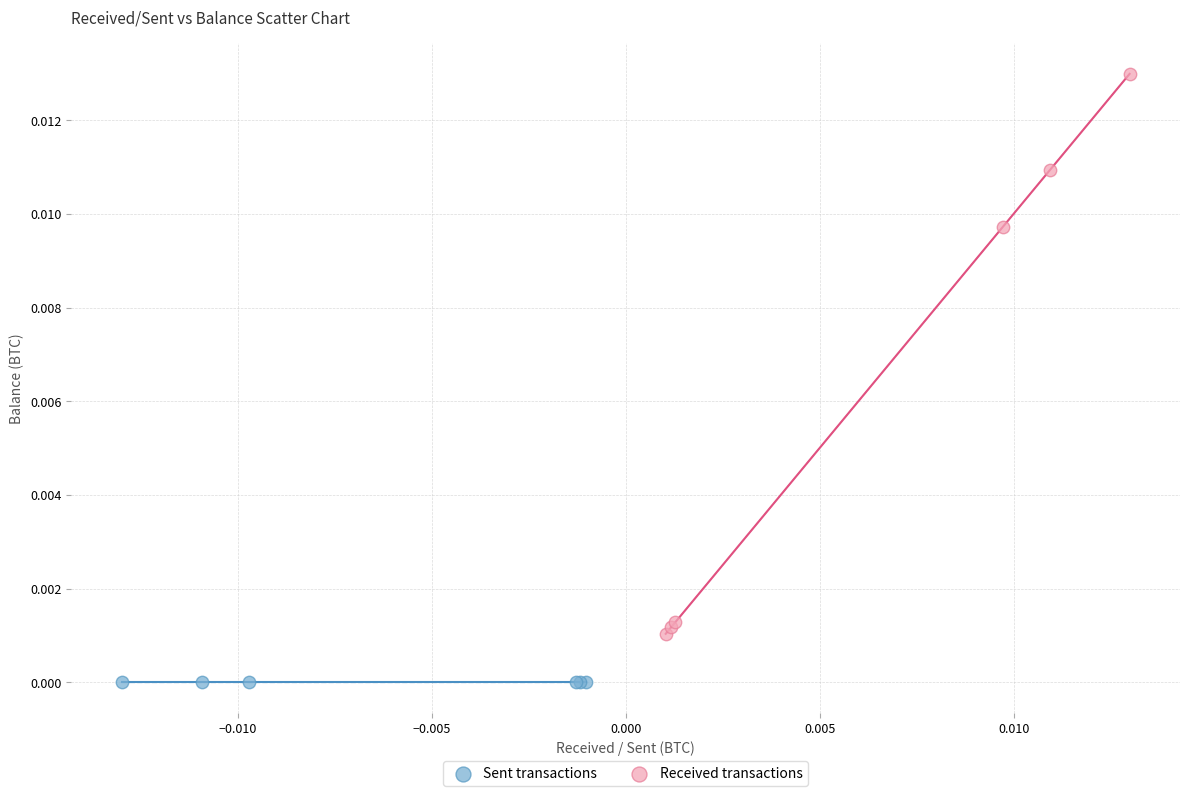

What are all the series names shown in the legend?

Sent transactions, Received transactions